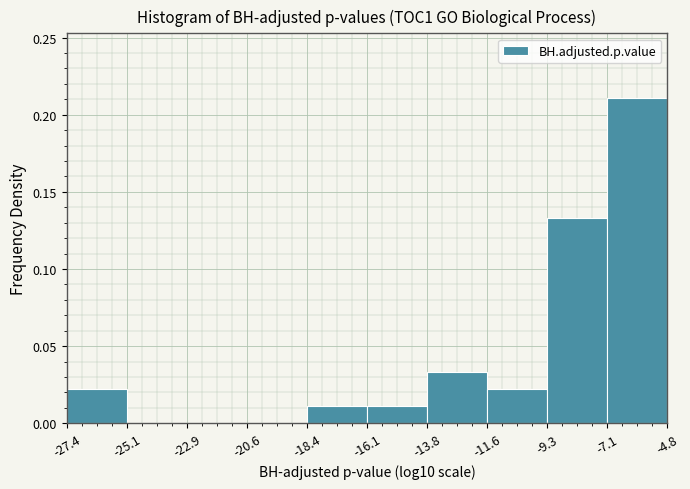

Which range on the x-axis has the tallest bar?

-7.1 to -4.8